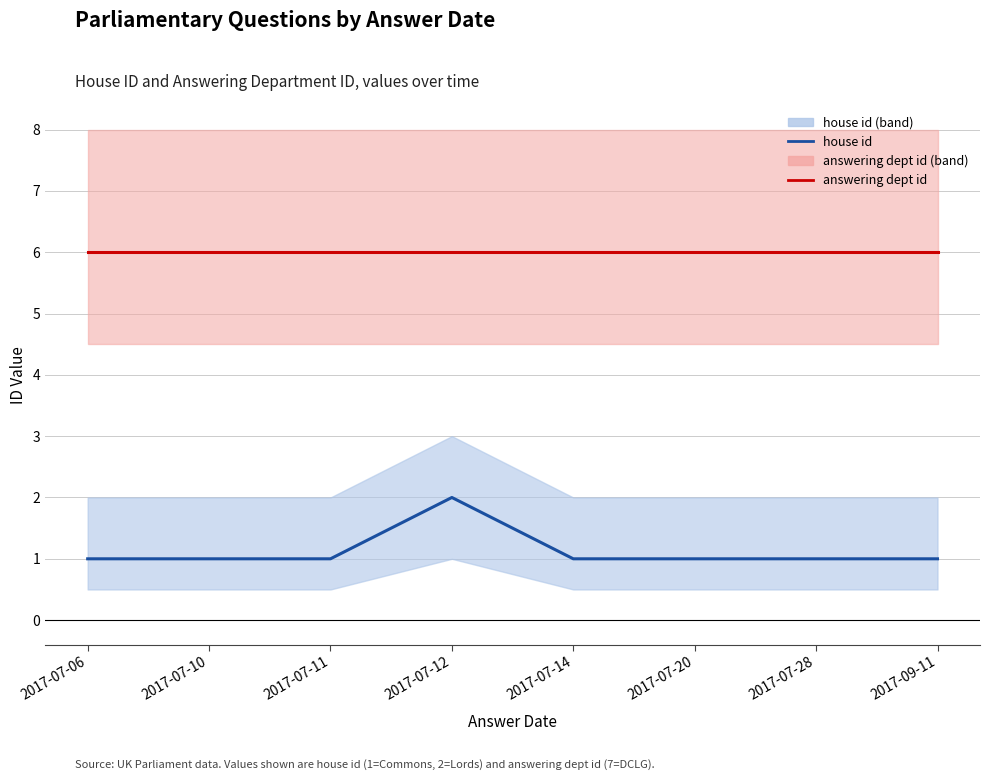

Reading right to left, what are all the values shown in this chart?

house id: 1	1	1	1	2	1	1	1
answering dept id: 6	6	6	6	6	6	6	6